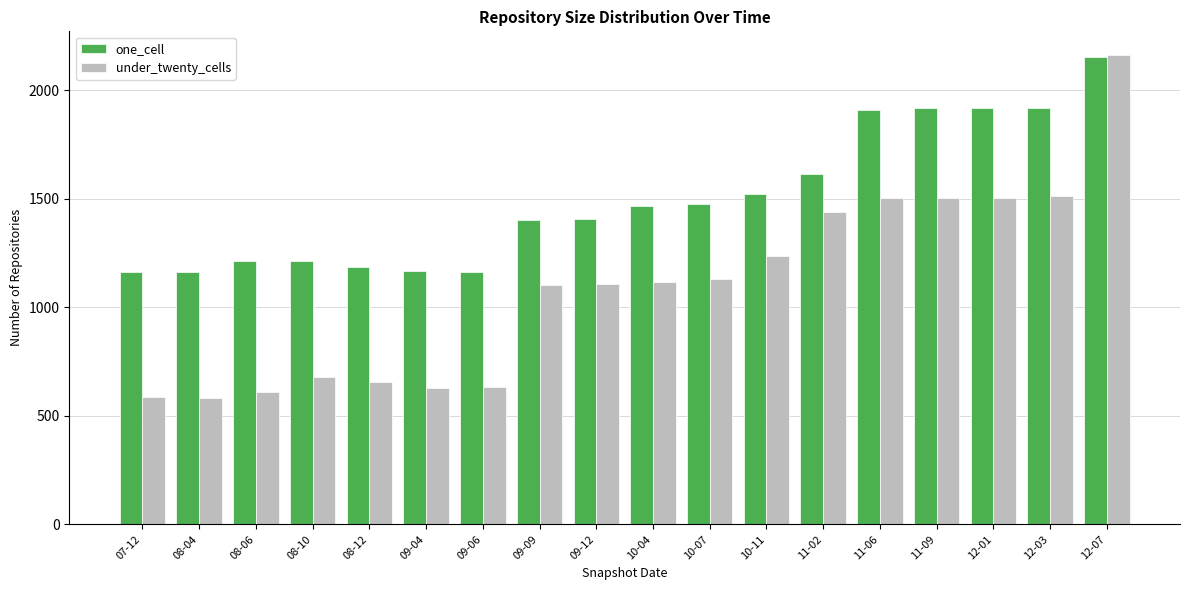

What is the value of the under_twenty_cells bar at the 12th from the left?

1238